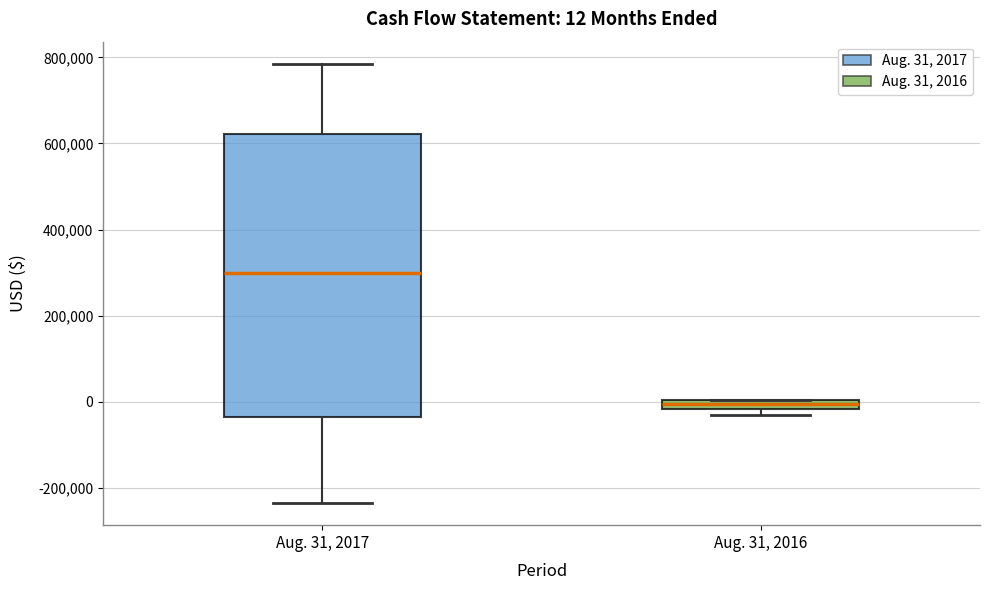

Which box's median line is the highest?

Aug. 31, 2017